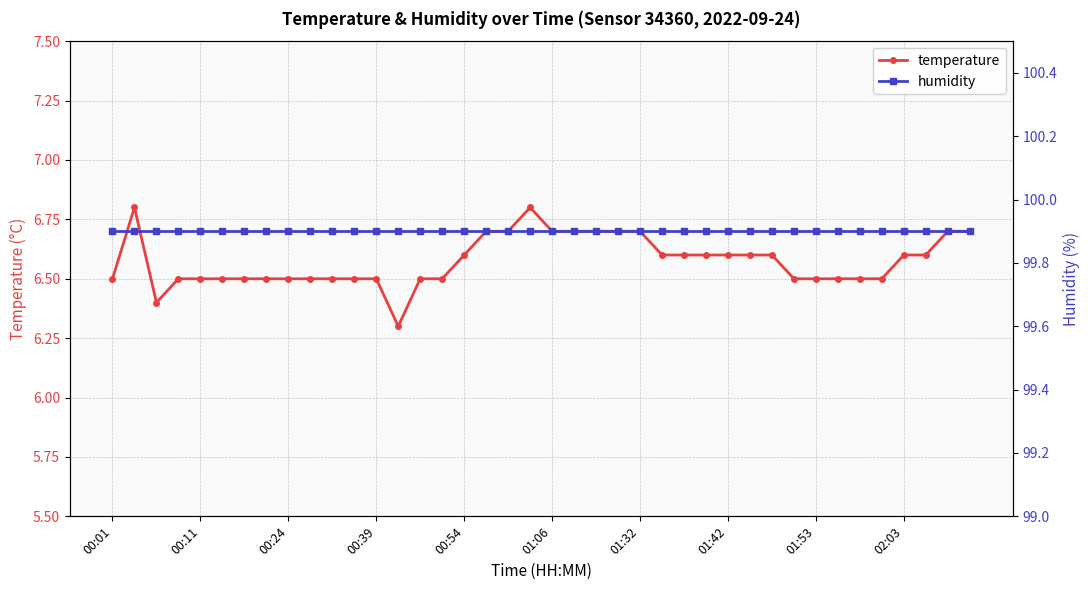

Reading right to left, transcribe all the data shown in this chart.

temperature: 6.7	6.7	6.6	6.6	6.5	6.5	6.5	6.5	6.5	6.6	6.6	6.6	6.6	6.6	6.6	6.7	6.7	6.7	6.7	6.7	6.8	6.7	6.7	6.6	6.5	6.5	6.3	6.5	6.5	6.5	6.5	6.5	6.5	6.5	6.5	6.5	6.5	6.4	6.8	6.5
humidity: 99.9	99.9	99.9	99.9	99.9	99.9	99.9	99.9	99.9	99.9	99.9	99.9	99.9	99.9	99.9	99.9	99.9	99.9	99.9	99.9	99.9	99.9	99.9	99.9	99.9	99.9	99.9	99.9	99.9	99.9	99.9	99.9	99.9	99.9	99.9	99.9	99.9	99.9	99.9	99.9